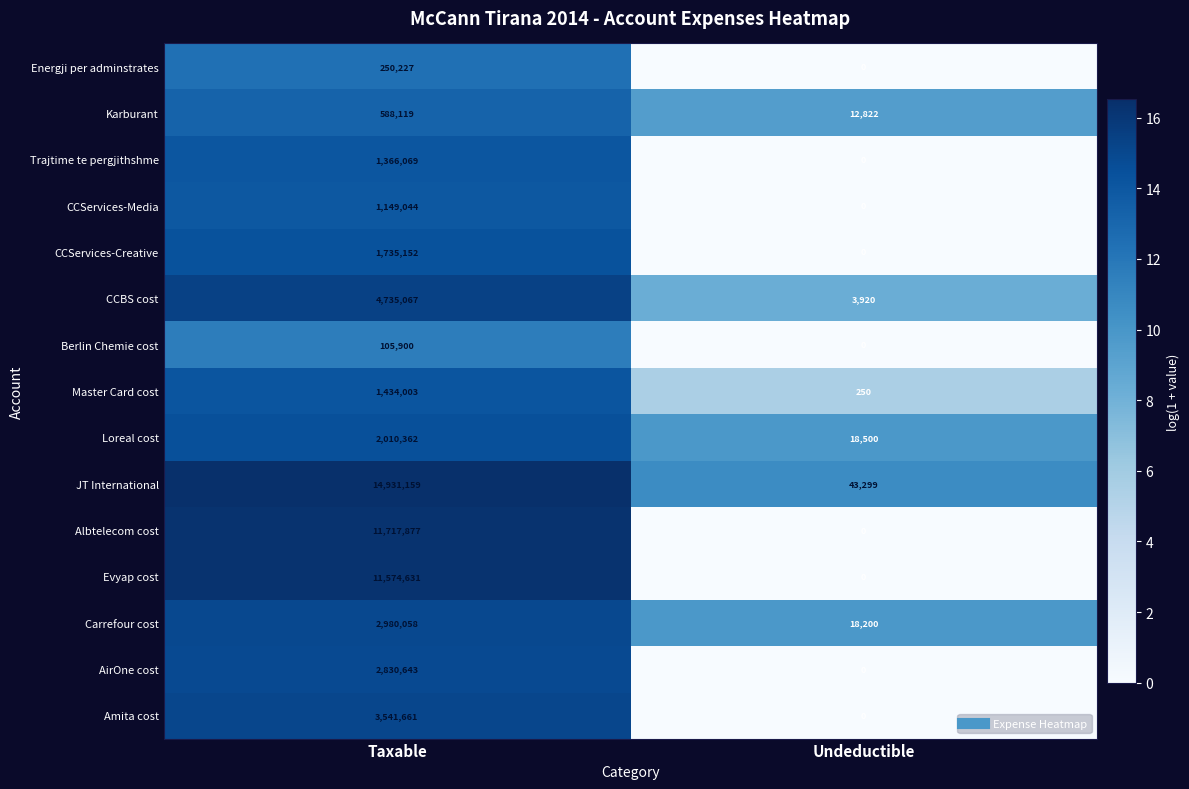

Read the Karburant value at Taxable, to the nearest 10.

588120